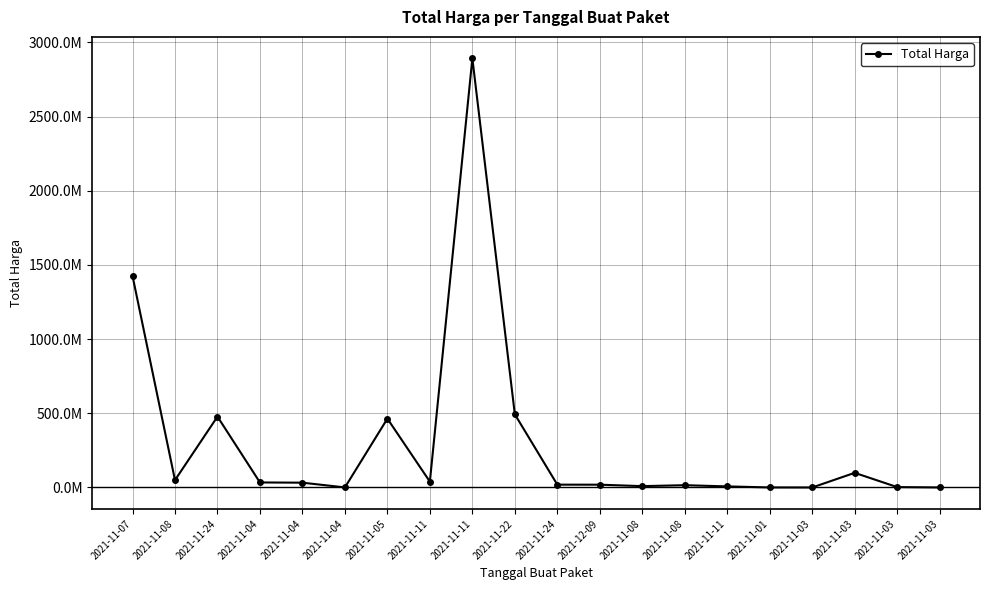

What is the value of the 15th point from the left?

39440000